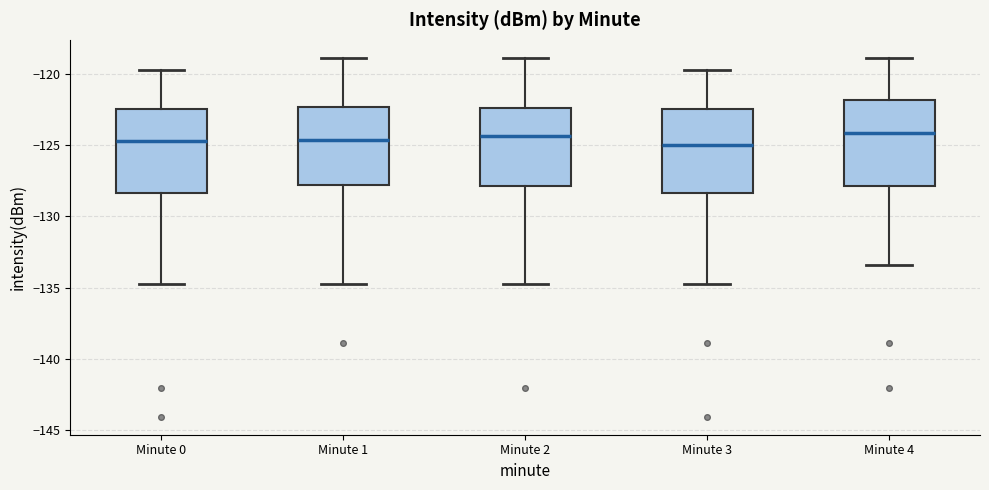

Reading left to right, transcribe this box plot: for each box, give where its median line is, the range the box spans, and where its two whiskers end, as read against the y-axis. The values are not printed on the chart, so give them approximately, as read against the axis.

Minute 0: median -124.5, box -128.5 to -122.5, whiskers -135.0 to -119.5
Minute 1: median -124.5, box -128.0 to -122.5, whiskers -135.0 to -119.0
Minute 2: median -124.5, box -128.0 to -122.5, whiskers -135.0 to -119.0
Minute 3: median -125.0, box -128.5 to -122.5, whiskers -135.0 to -119.5
Minute 4: median -124.0, box -128.0 to -122.0, whiskers -133.5 to -119.0